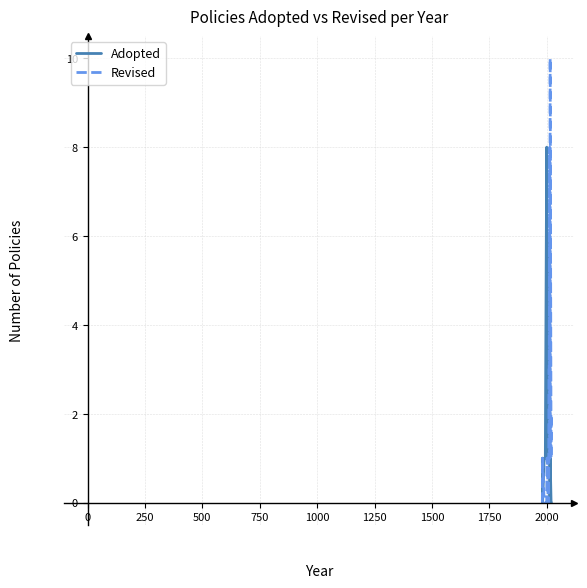

What is the difference between the maximum and minimum values in the Adopted series?

8